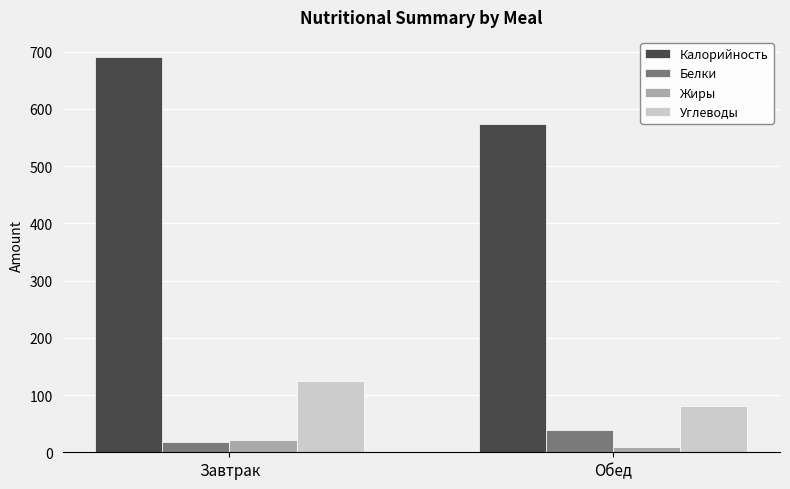

What is the approximate value of Жиры at Обед?

9.8